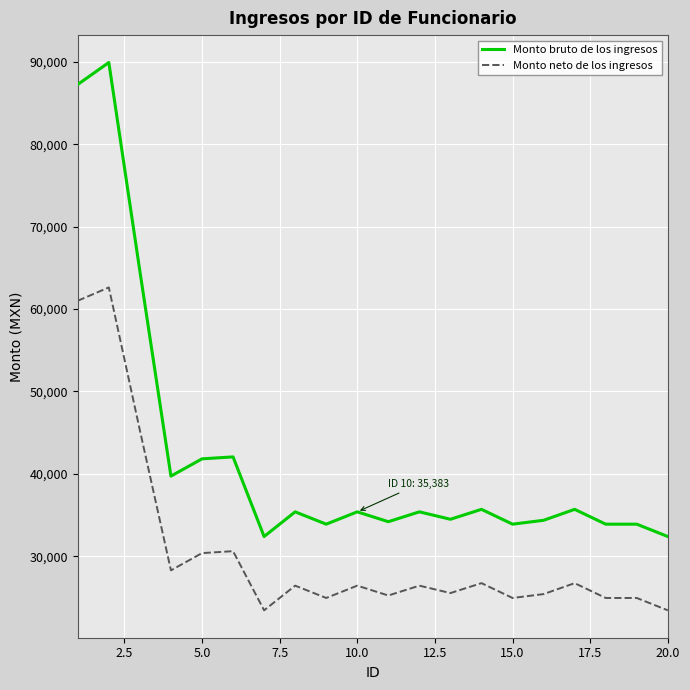

List the series in order of their overall mean, highest first.

Monto bruto de los ingresos, Monto neto de los ingresos